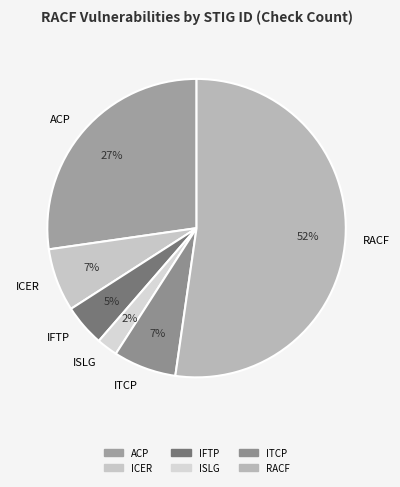

Which slice is the largest?

RACF